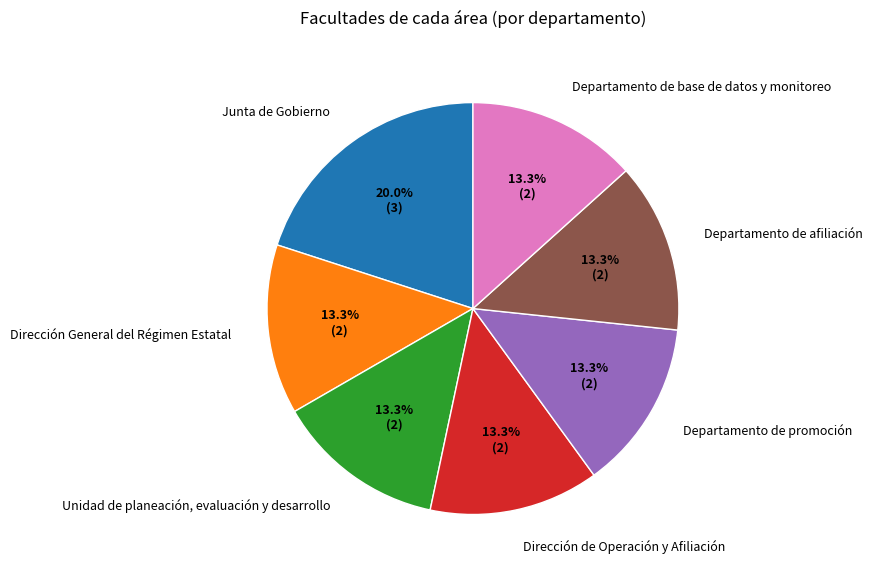

Does Departamento de base de datos y monitoreo represent more than half of the total?

No